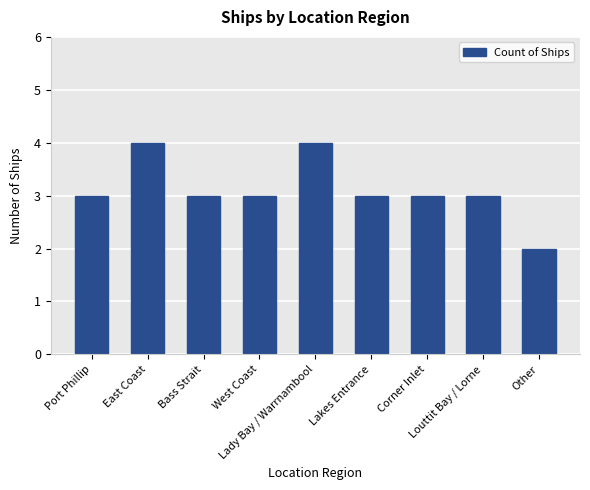

How many values are between 3 and 4?

8